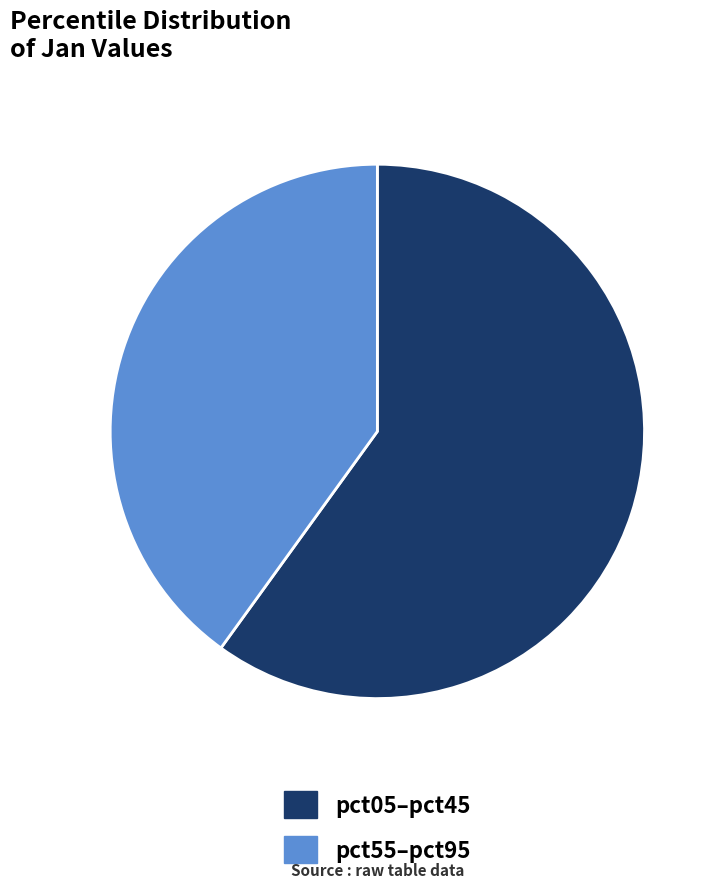

Rank the categories by value from highest to lowest.

pct05–pct45, pct55–pct95